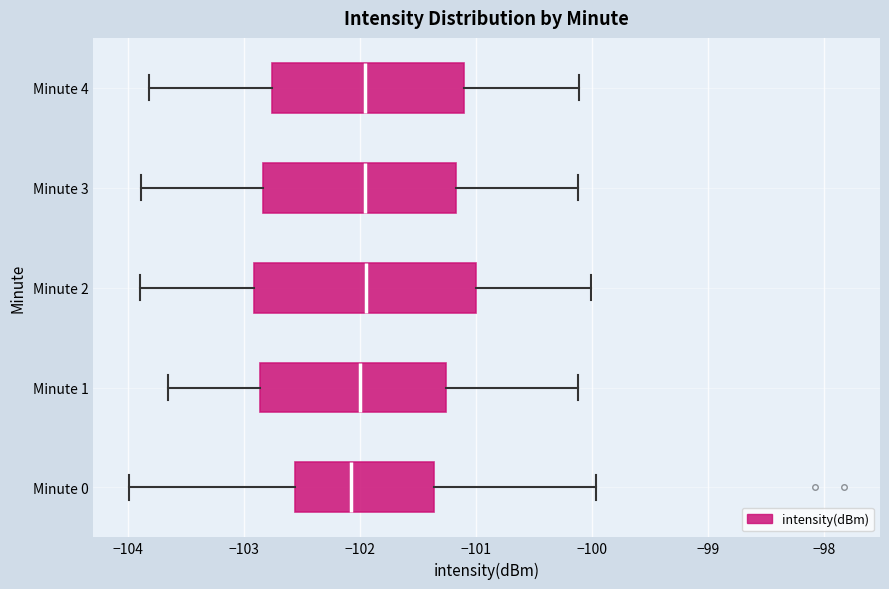

Where does the left whisker of the box for Minute 1 end on the x-axis? The values are not printed on the chart, so give them approximately, as read against the axis.

-103.7